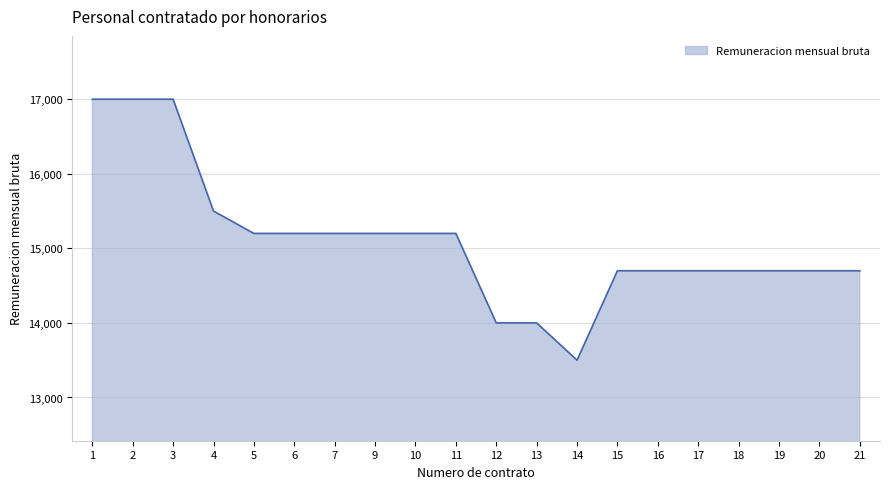

What is the difference between the maximum and minimum values?

3500